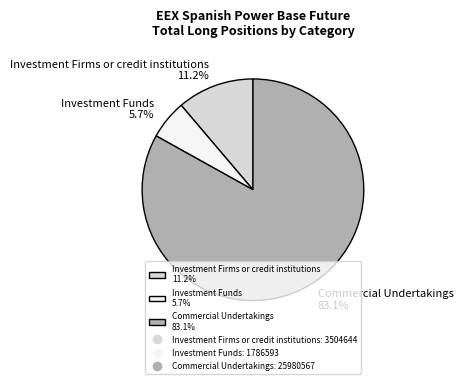

What is the majority slice?

Commercial Undertakings